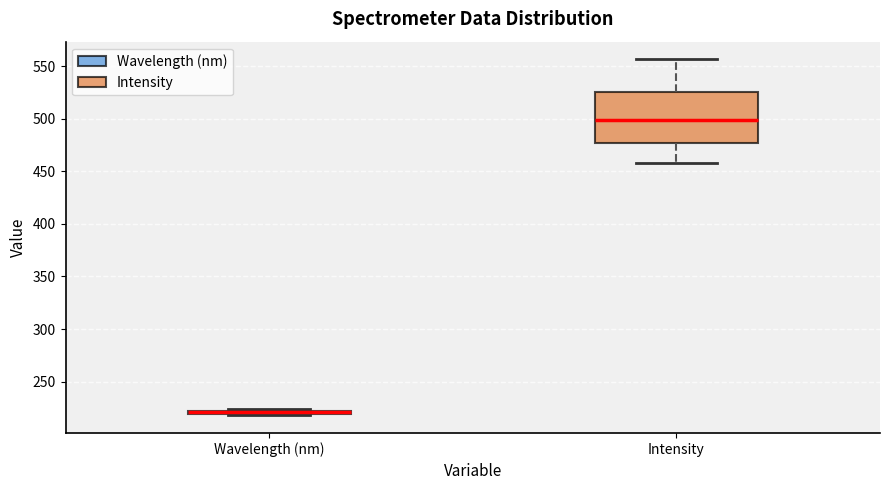

Where is the lower edge of the box for Wavelength (nm) on the y-axis? The values are not printed on the chart, so give them approximately, as read against the axis.

220